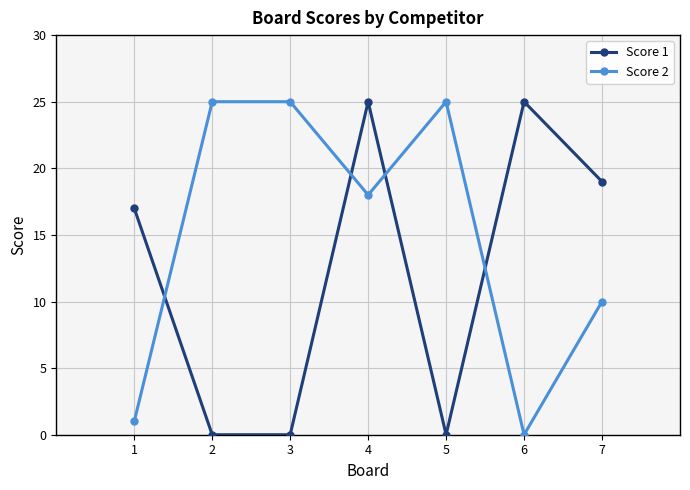

What is the average value of the Score 2 series?

15